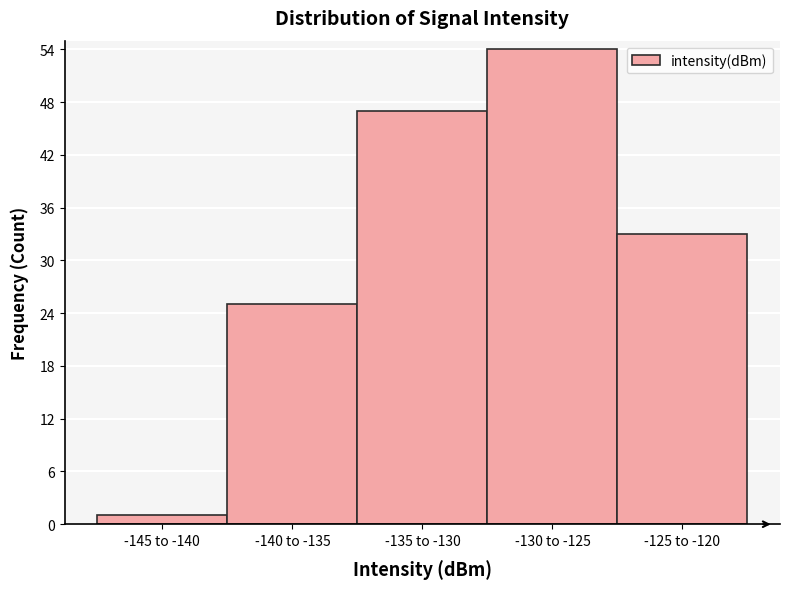

Reading right to left, extract all data points from this chart.

-125 to -120=33	-130 to -125=54	-135 to -130=47	-140 to -135=25	-145 to -140=1